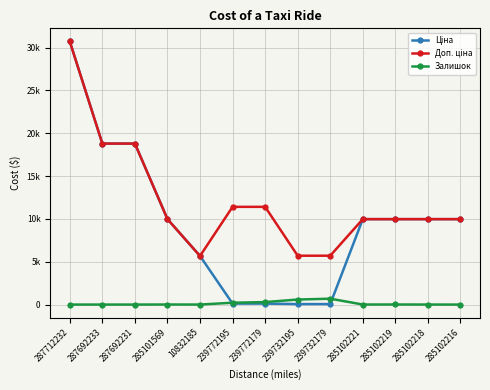

What is the total value across all series at 287712232?

61434.3